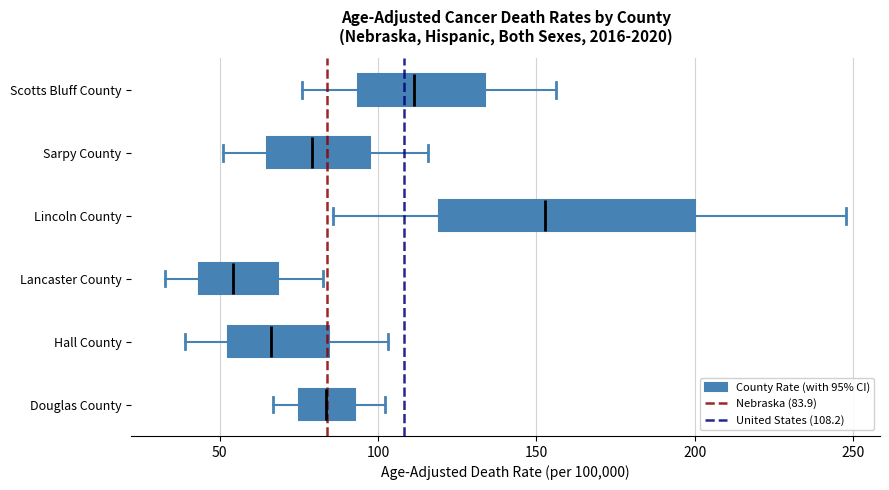

Where does the median line of the box for Lincoln County sit on the x-axis? The values are not printed on the chart, so give them approximately, as read against the axis.

155